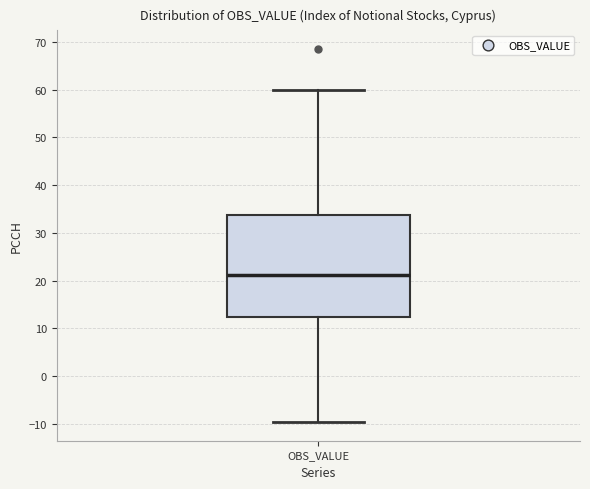

Transcribe this box plot: give where the median line is, the range the box spans, and where the two whiskers end, as read against the y-axis. The values are not printed on the chart, so give them approximately, as read against the axis.

median 21, box 12 to 34, whiskers -10 to 60